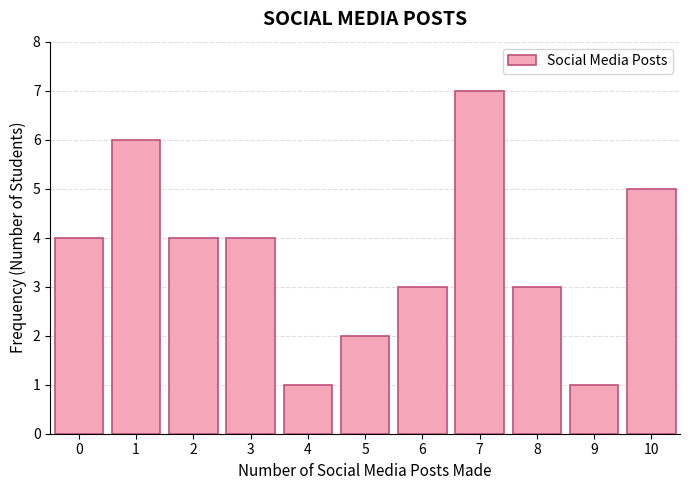

Reading right to left, extract all data points from this chart.

10=5	9=1	8=3	7=7	6=3	5=2	4=1	3=4	2=4	1=6	0=4